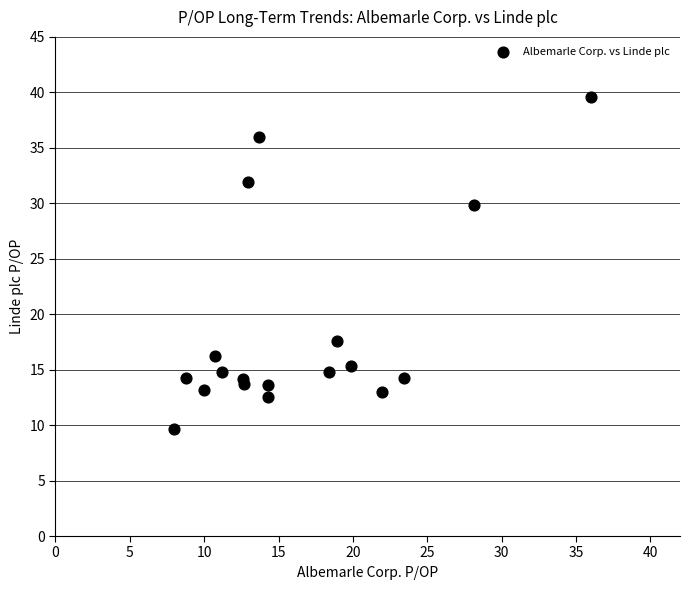

What Y value in the scatter plot is closest to 24?

29.9